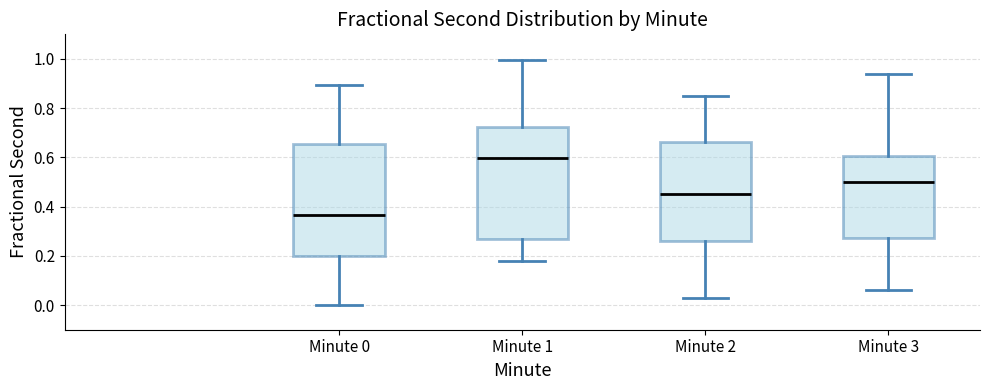

Where does the upper whisker of the box for Minute 1 end on the y-axis? The values are not printed on the chart, so give them approximately, as read against the axis.

1.00